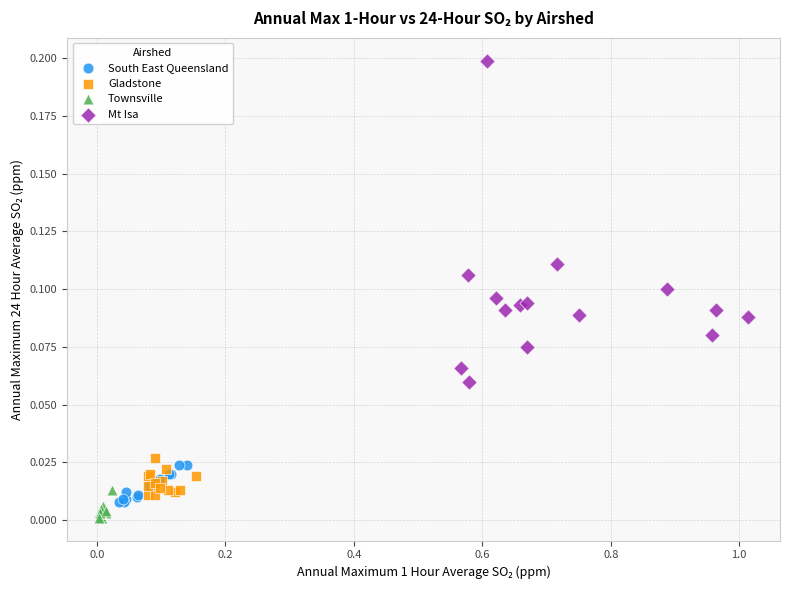

Which series reaches the minimum Y coordinate?

Townsville